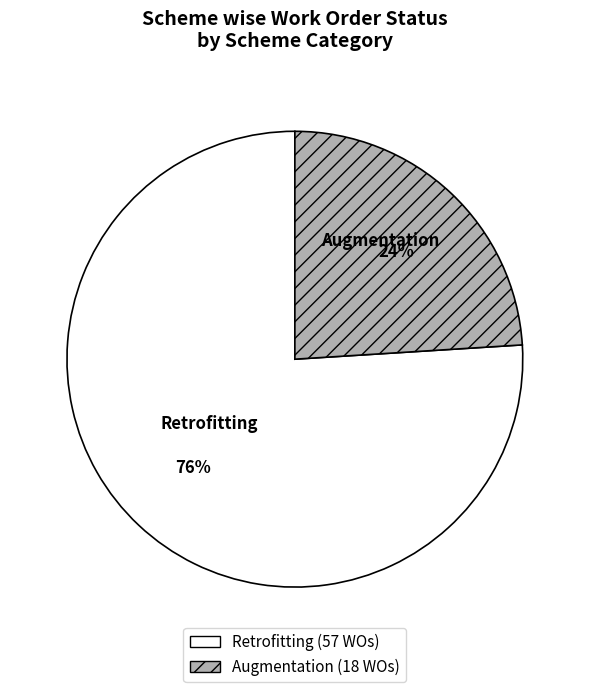

How many segments does this pie chart have?

2